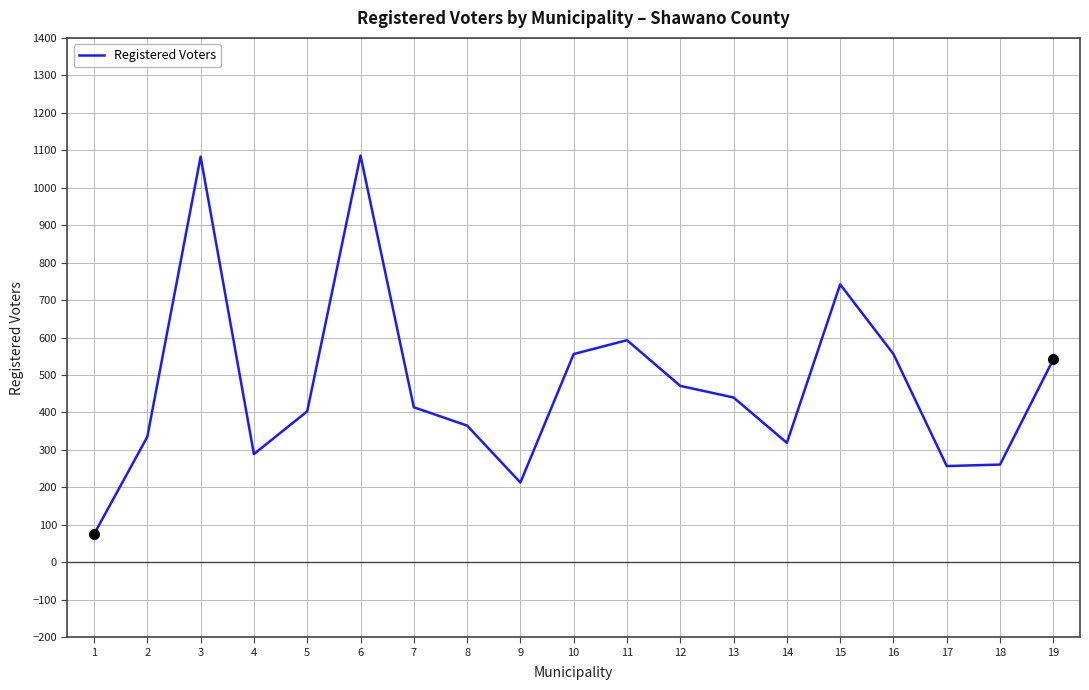

Where does the data first go above 414?

3